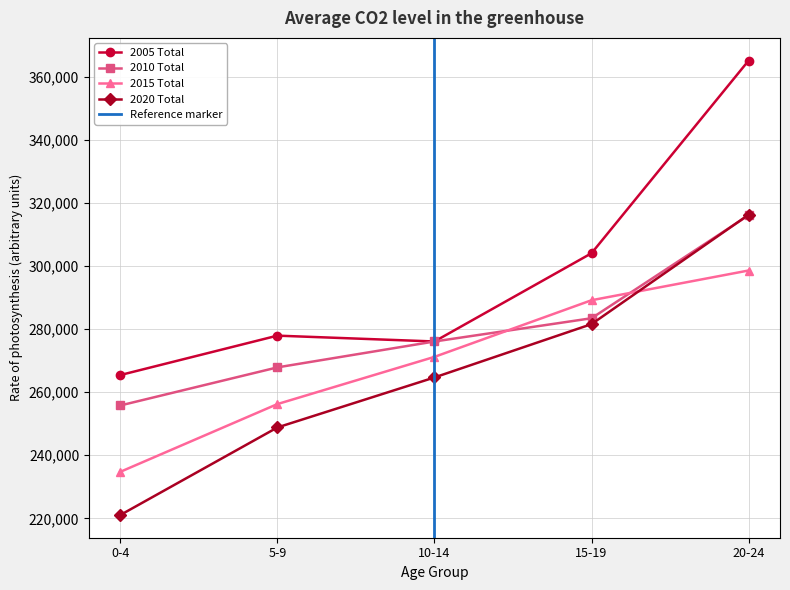

Reading left to right, what are all the values shown in this chart?

2005 Total: 0-4=265409	5-9=277895	10-14=276044	15-19=304011	20-24=365057
2010 Total: 0-4=255768	5-9=267835	10-14=276043	15-19=283408	20-24=316050
2015 Total: 0-4=234739	5-9=256207	10-14=271166	15-19=289116	20-24=298538
2020 Total: 0-4=221053	5-9=248798	10-14=264645	15-19=281545	20-24=316219